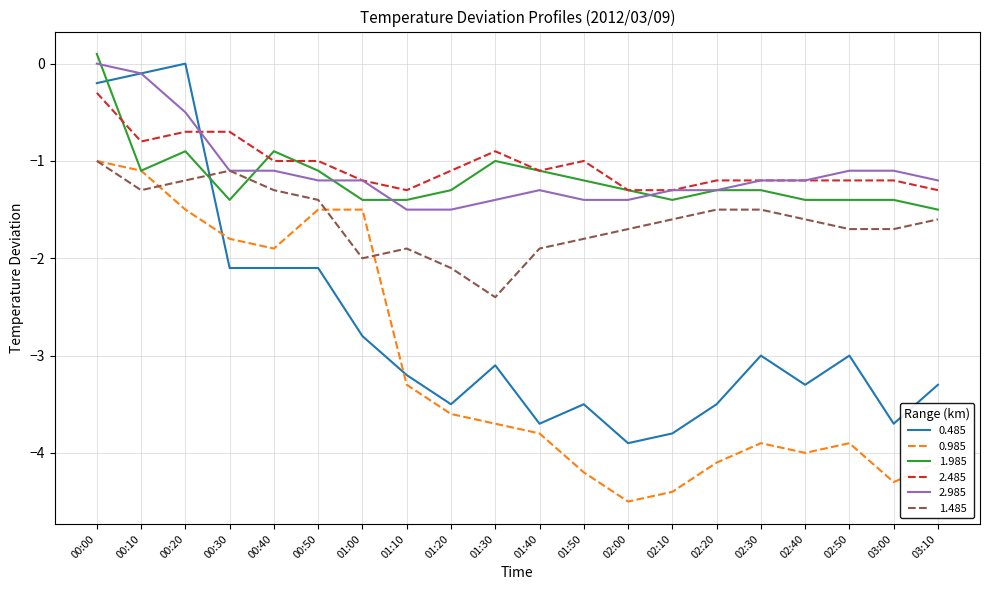

Between which two adjacent categories do 1.485 and 1.985 first intersect?

00:20 and 00:30